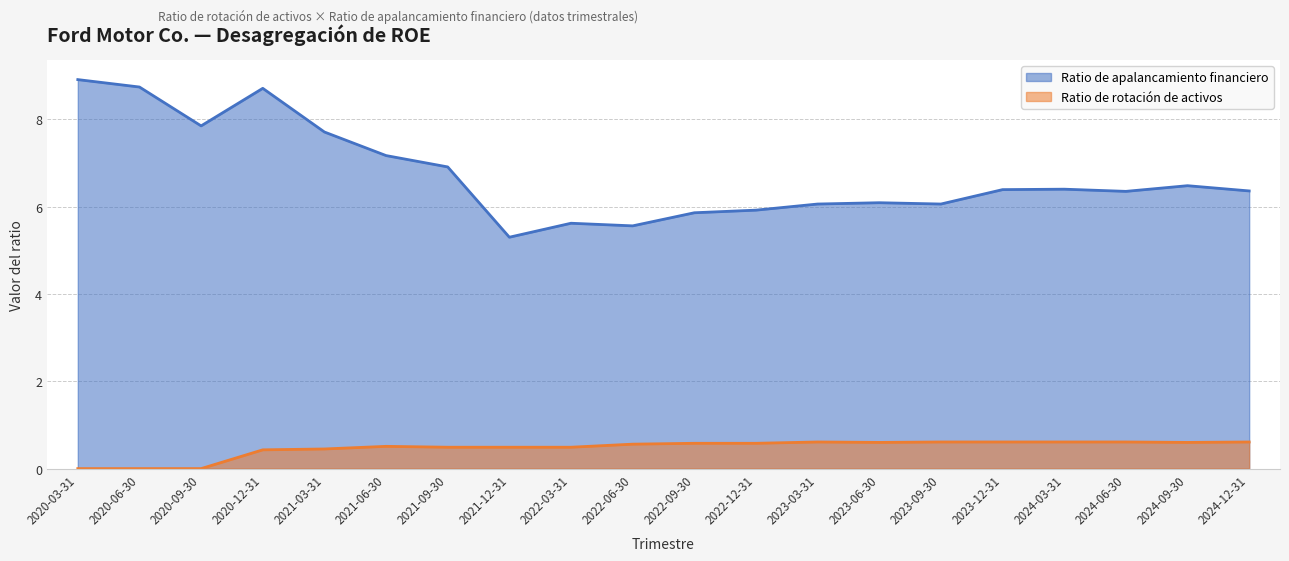

What position from the left is 2020-12-31?

4